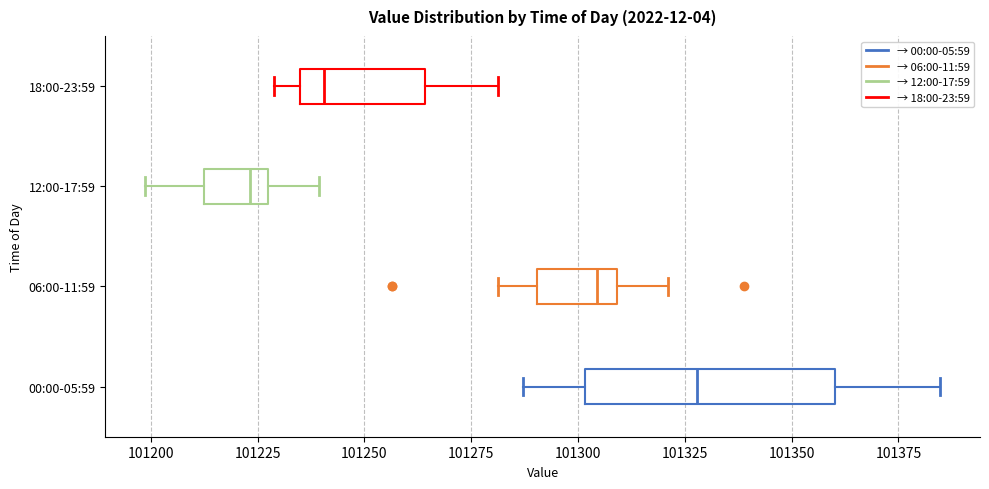

Which box is the widest, from its left edge to its right edge?

00:00-05:59